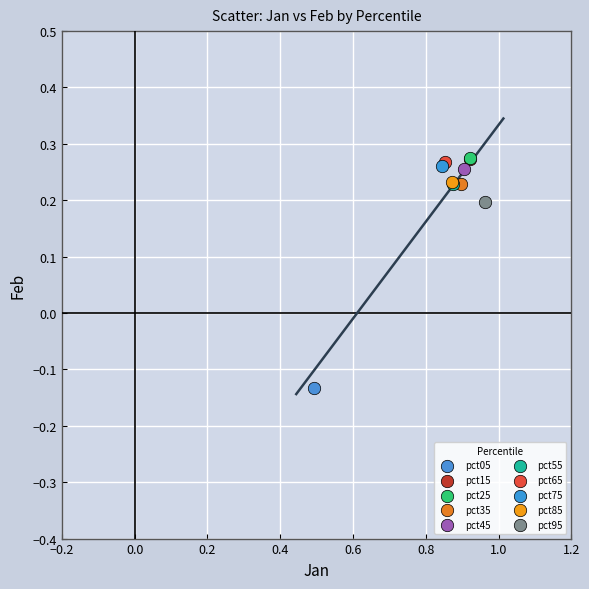

Which series contains the lowest Y value?

pct05